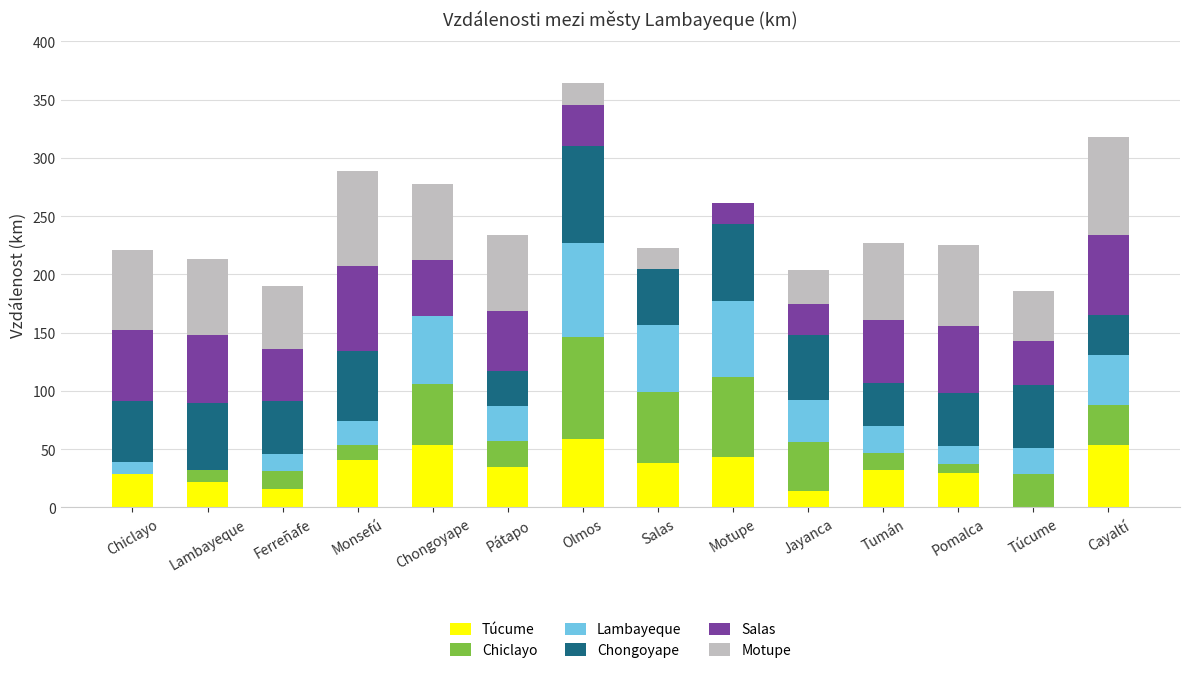

What is the total value across all series at Ferreñafe?

190